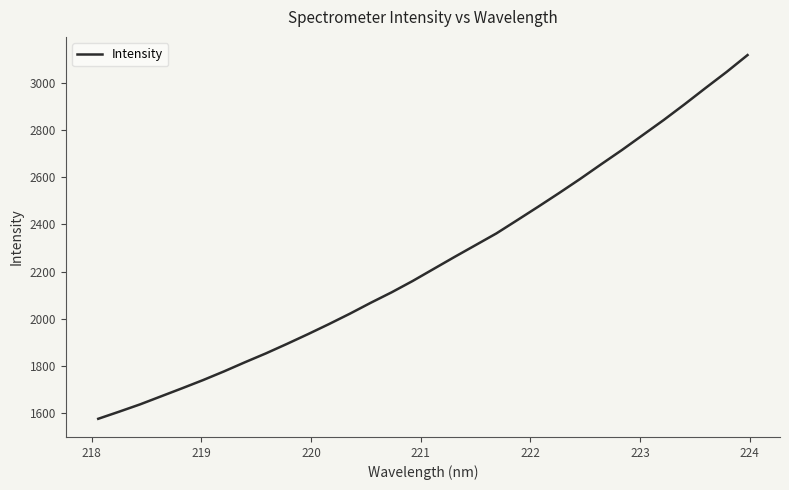

Reading right to left, extract all data points from this chart.

3119.7	3048.1	2980.3	2911.3	2844.3	2780.3	2716.5	2655.4	2593.4	2533.8	2475.6	2418.5	2361.9	2311.9	2261.9	2210.8	2159.7	2111.7	2067.1	2020.6	1976.3	1933.6	1892.3	1852.2	1814.5	1775.6	1738.7	1703.8	1669.7	1635.6	1604.5	1574.2